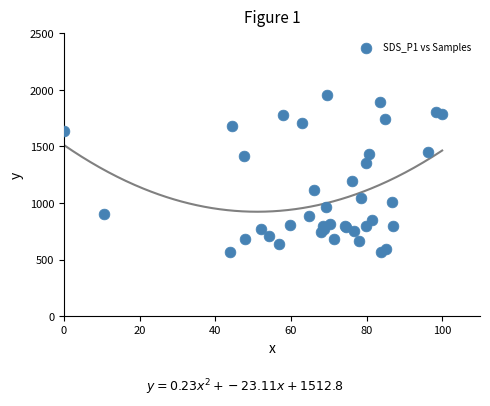

What Y value in the scatter plot is closest to 1258?

1194.0